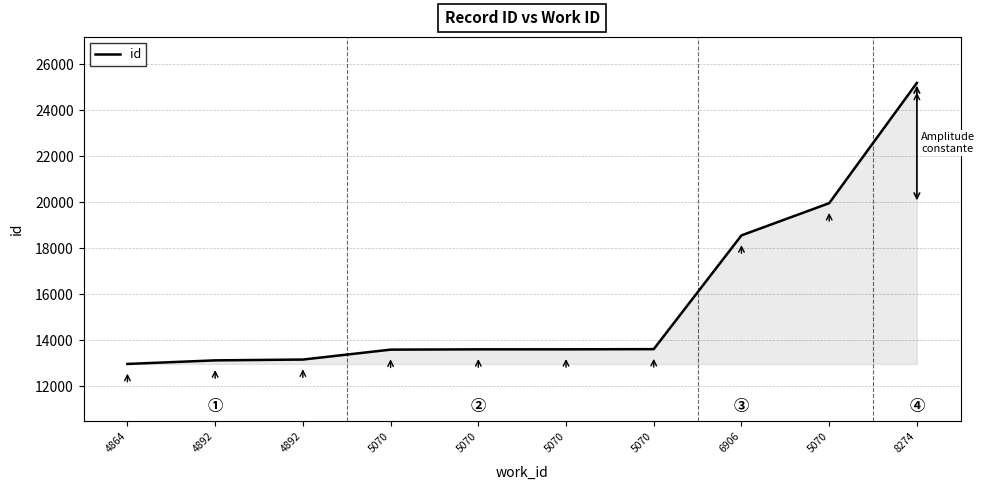

What is the difference between the maximum and second lowest values?

12057